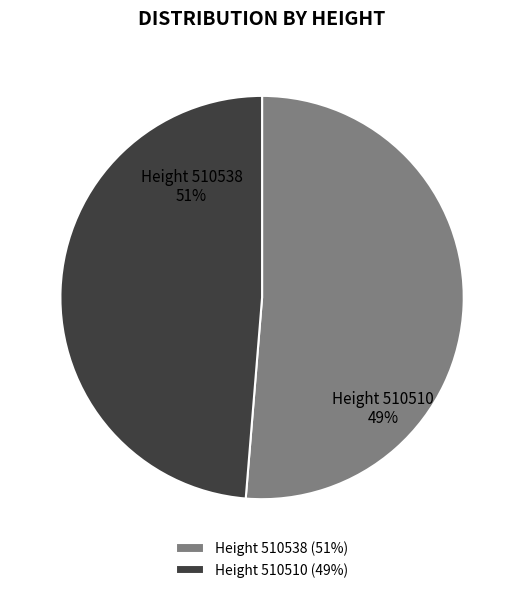

Rank the categories by value from highest to lowest.

510538, 510510